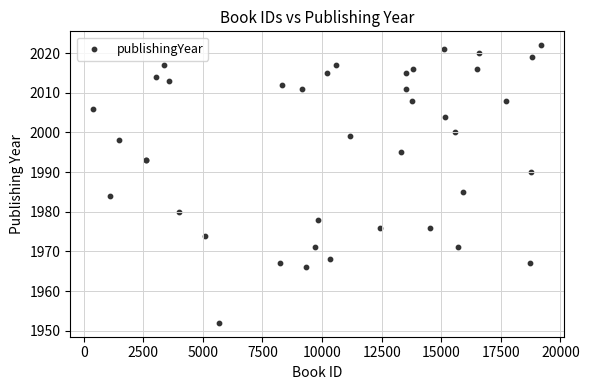

What Y value in the scatter plot is closest to 1987?

1985